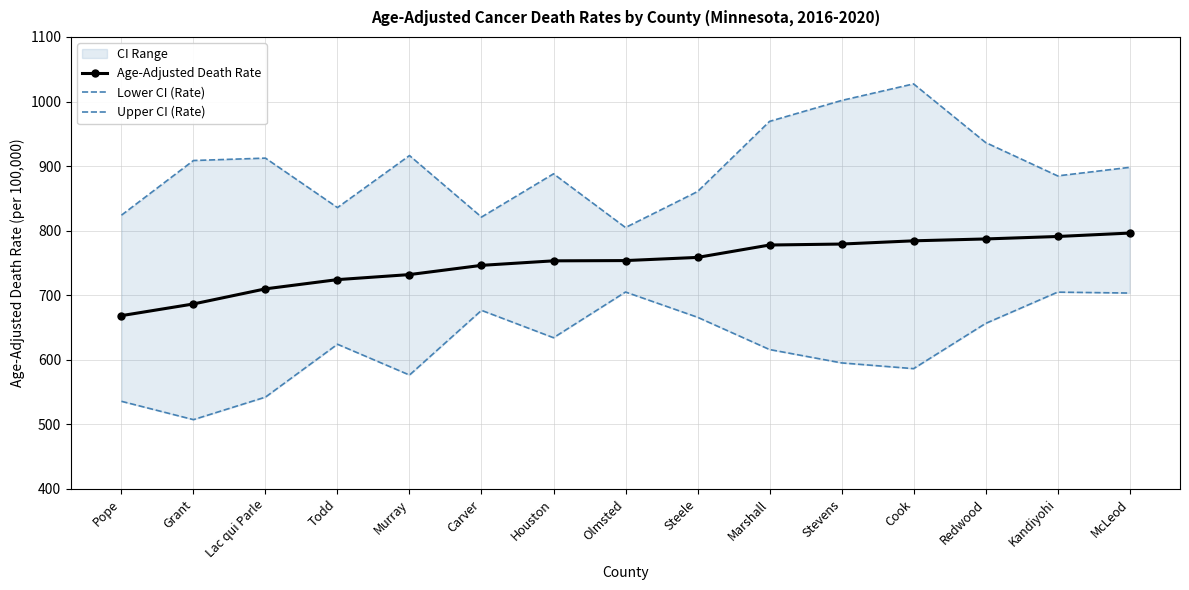

What is the label of the 9th point from the right?

Houston